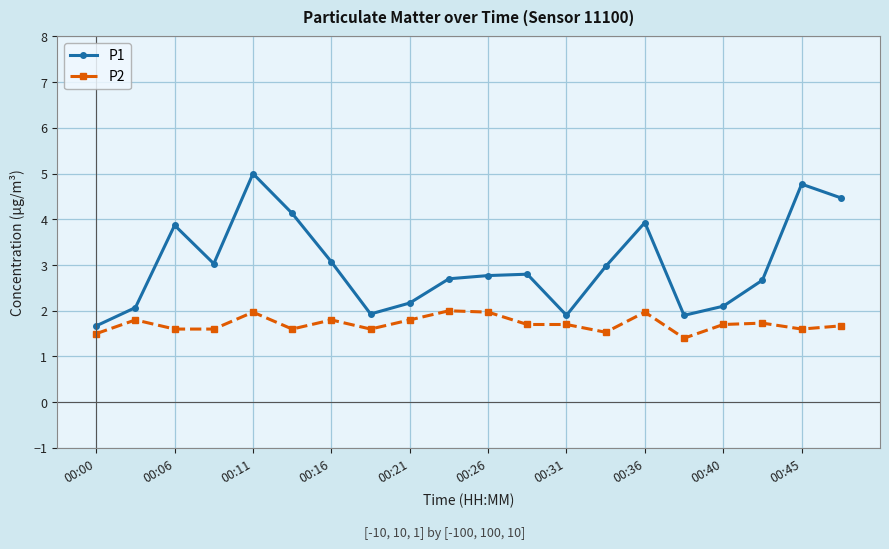

At how many categories does at least one series exceed 1?

20